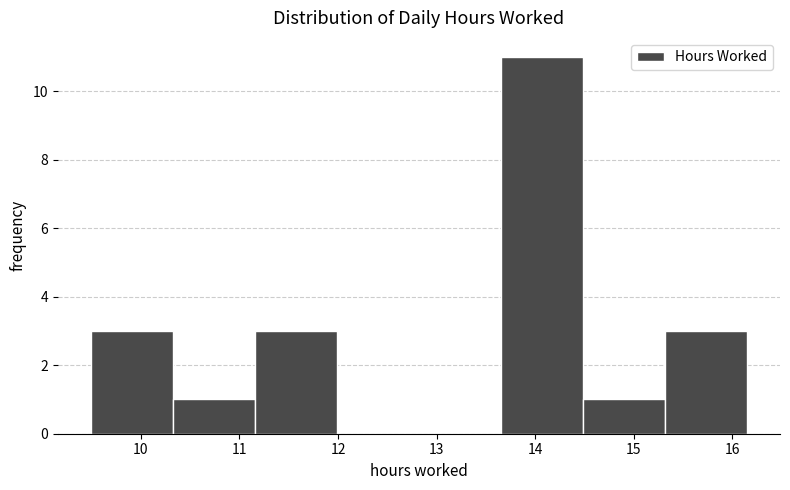

Over which range of the x-axis is the bar tallest?

13.7 to 14.5